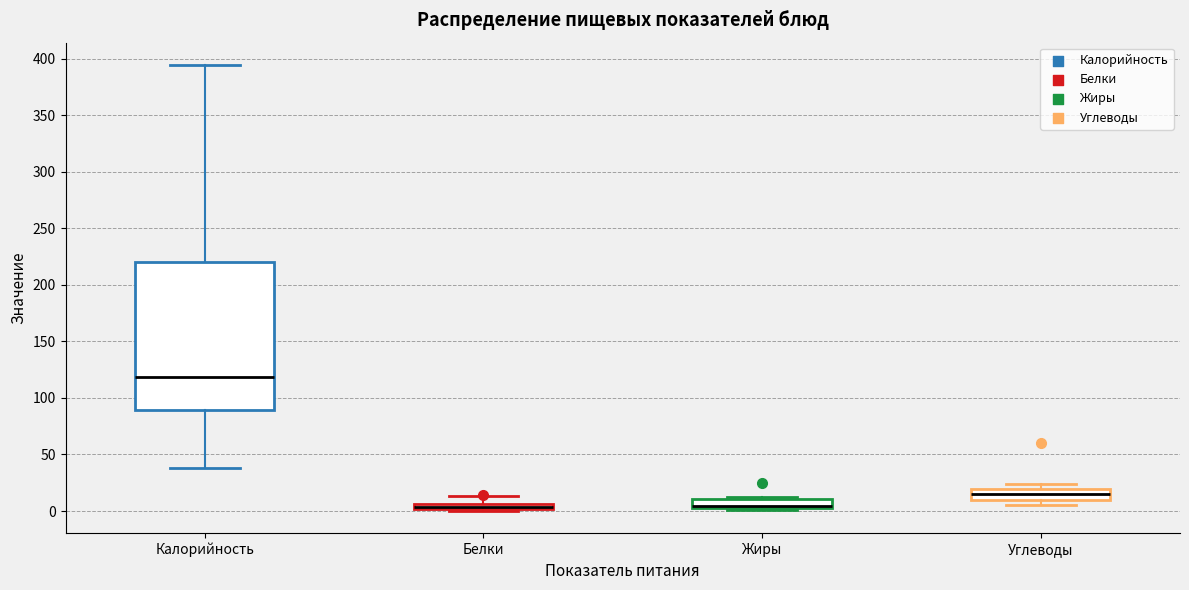

Where is the lower edge of the box for Углеводы on the y-axis? The values are not printed on the chart, so give them approximately, as read against the axis.

10